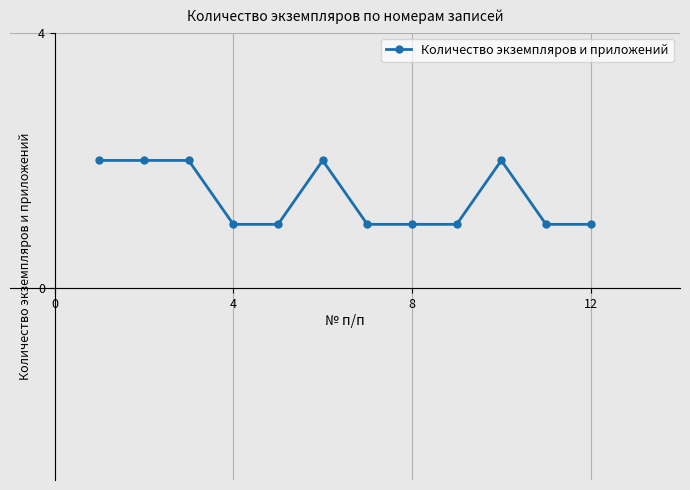

What is the value of the 7th point from the left?

1